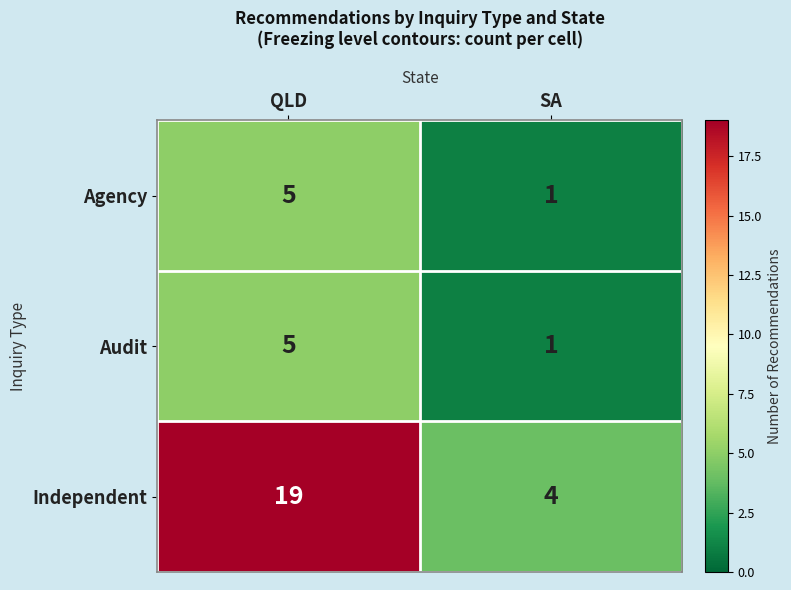

Reading left to right, list all the values displayed in this chart.

Agency: QLD=5	SA=1
Audit: QLD=5	SA=1
Independent: QLD=19	SA=4